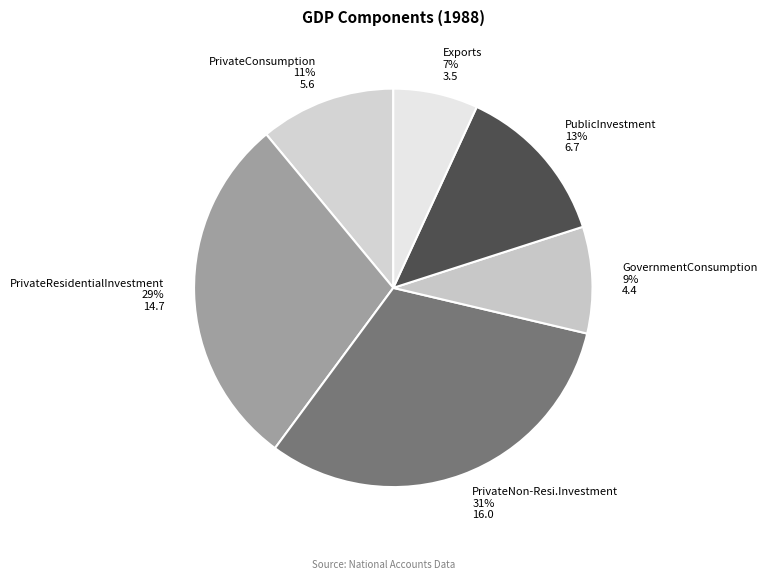

Rank the categories by value from lowest to highest.

Exports, GovernmentConsumption, PrivateConsumption, PublicInvestment, PrivateResidentialInvestment, PrivateNon-Resi.Investment